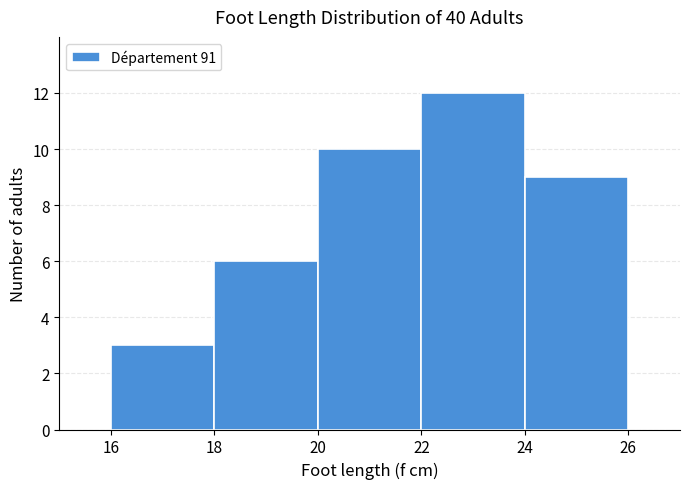

Reading left to right, transcribe this chart: for each bar, give the range it covers on the x-axis and its height. The values are not printed on the chart, so give them approximately, as read against the axis.

16 to 18: 3
18 to 20: 6
20 to 22: 10
22 to 24: 12
24 to 26: 9